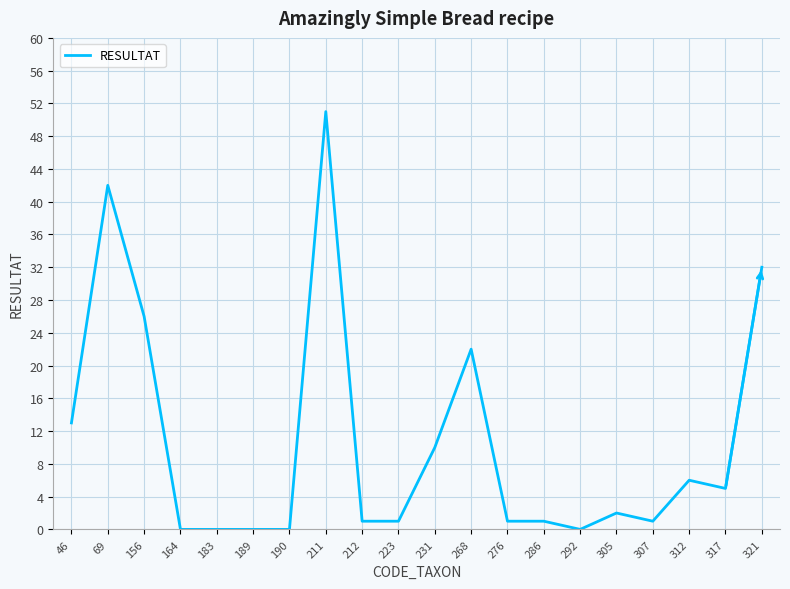

Which label corresponds to the largest value in the chart?

211